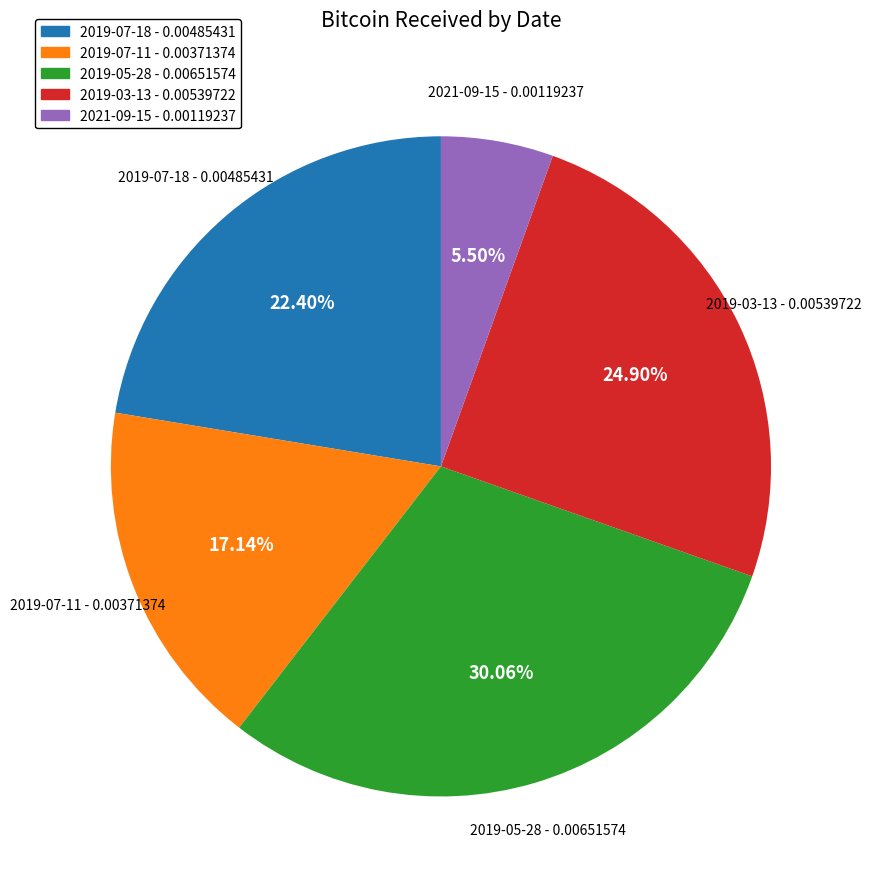

To the nearest percent, what portion does 2019-05-28 represent?

30%